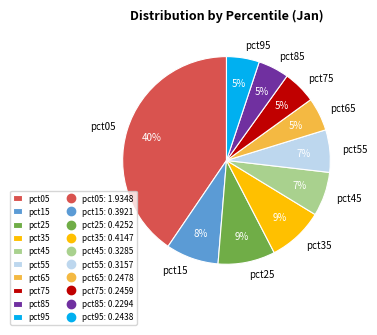

To the nearest percent, what is the combined percentage of pct75 and pct85?

10%